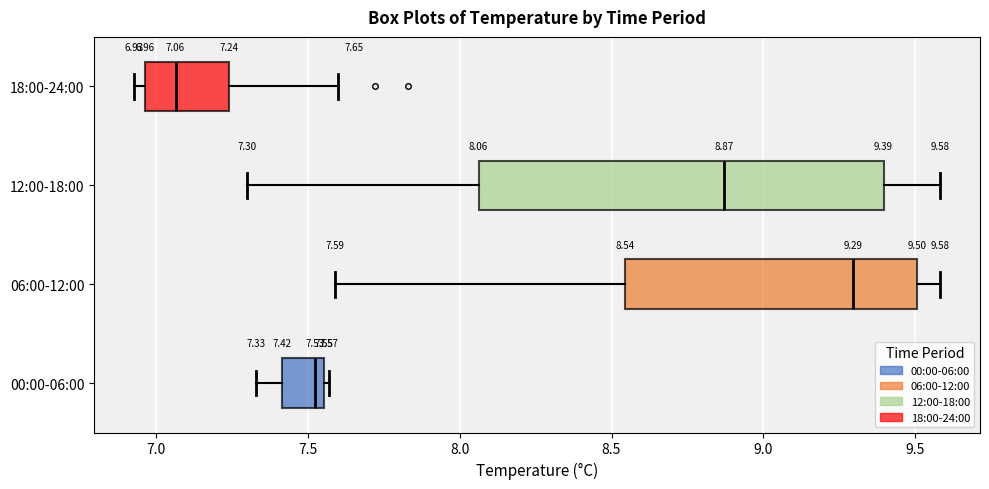

Which box's median line is the furthest to the left?

18:00-24:00